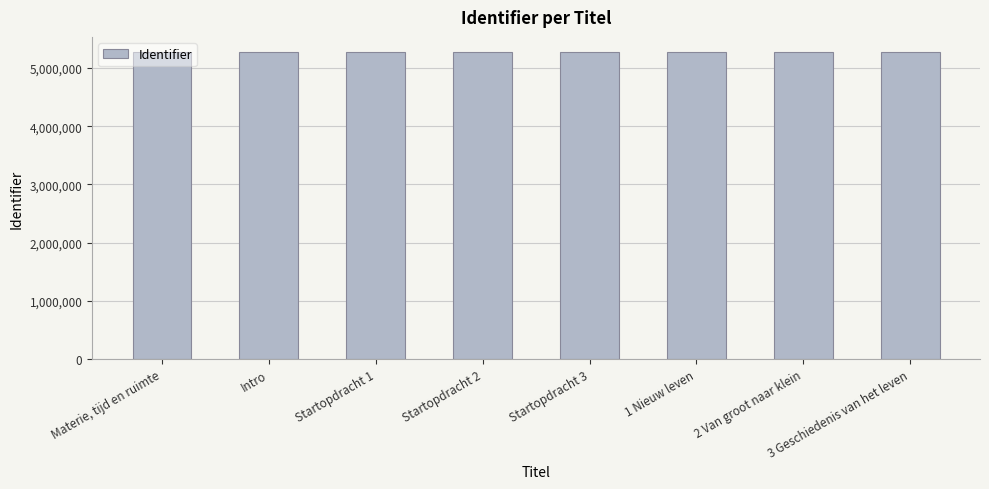

What is the value of the 2nd bar from the left?

5273214